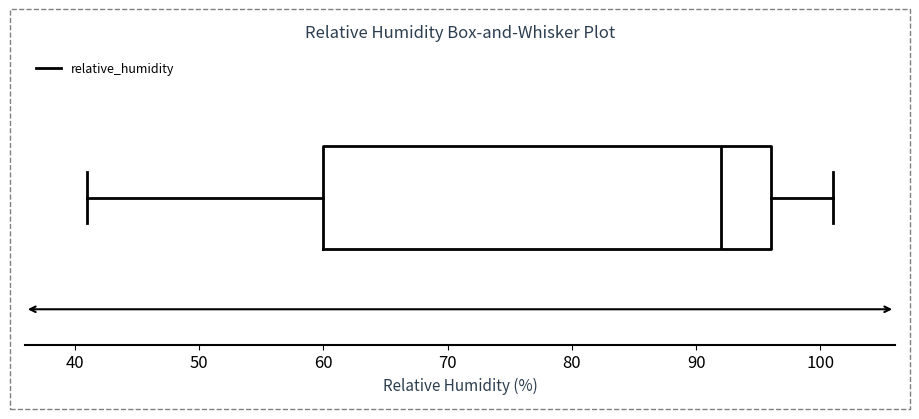

Transcribe this box plot: give where the median line is, the range the box spans, and where the two whiskers end, as read against the x-axis. The values are not printed on the chart, so give them approximately, as read against the axis.

median 92, box 60 to 96, whiskers 41 to 101